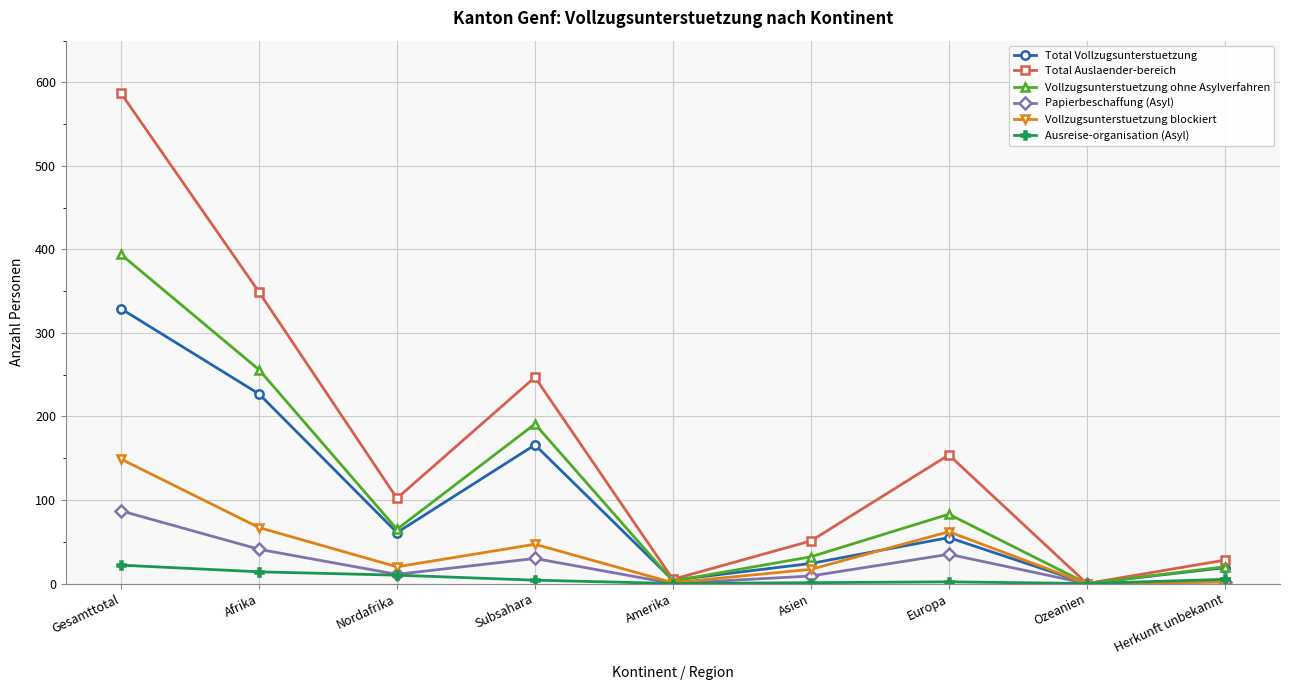

What is the label of the 9th point from the right?

Gesamttotal